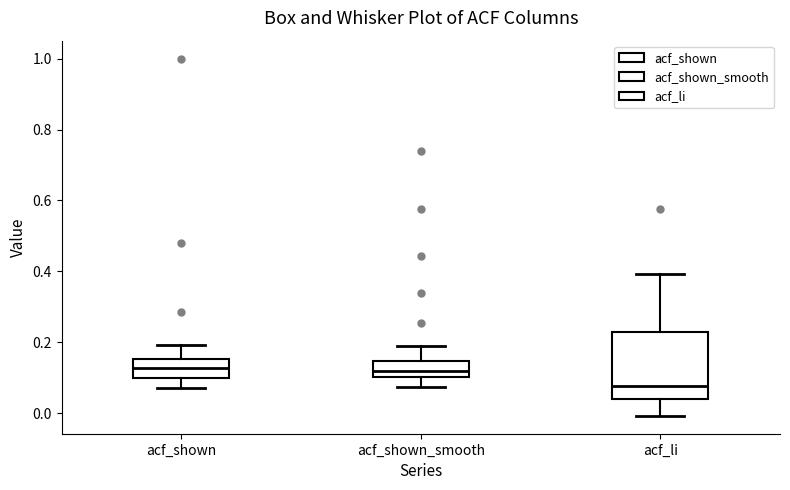

Reading left to right, transcribe this box plot: for each box, give where its median line is, the range the box spans, and where its two whiskers end, as read against the y-axis. The values are not printed on the chart, so give them approximately, as read against the axis.

acf_shown: median 0.12, box 0.10 to 0.16, whiskers 0.08 to 0.20
acf_shown_smooth: median 0.12, box 0.10 to 0.14, whiskers 0.08 to 0.20
acf_li: median 0.08, box 0.04 to 0.24, whiskers 0.00 to 0.40